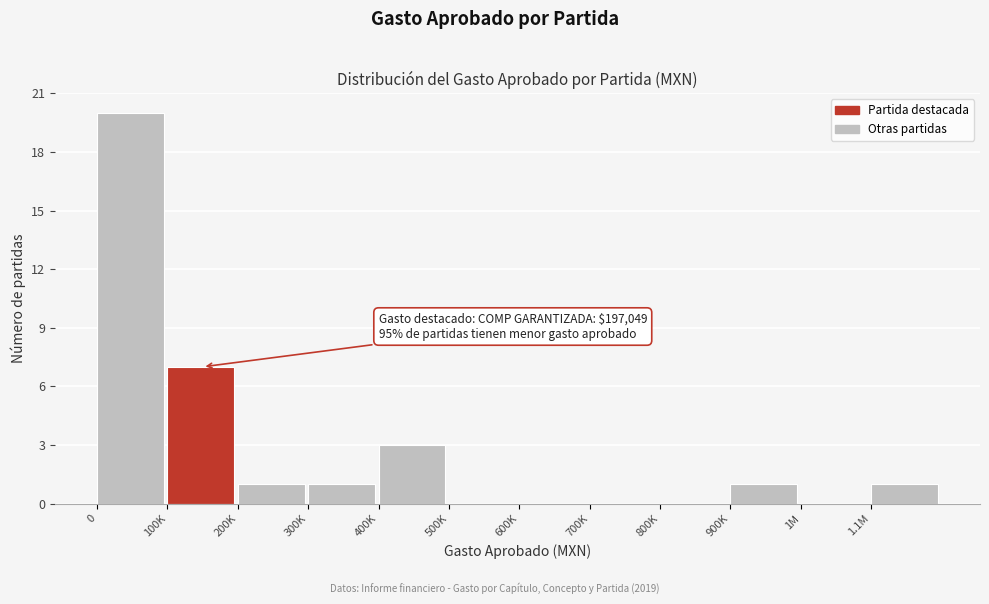

Reading left to right, list all the values displayed in this chart.

0=20	100K=7	200K=1	300K=1	400K=3	500K=0	600K=0	700K=0	800K=0	900K=1	1M=0	1.1M=1